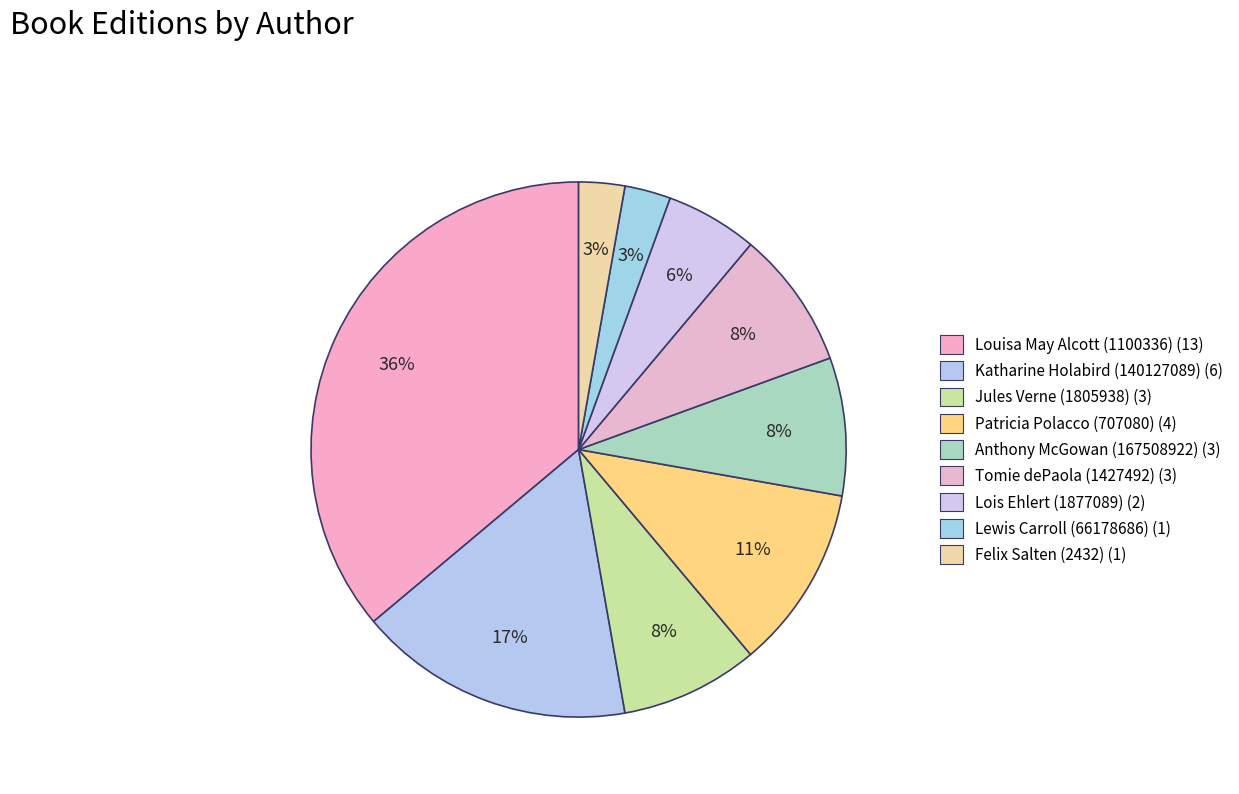

How many slices are in this pie chart?

9